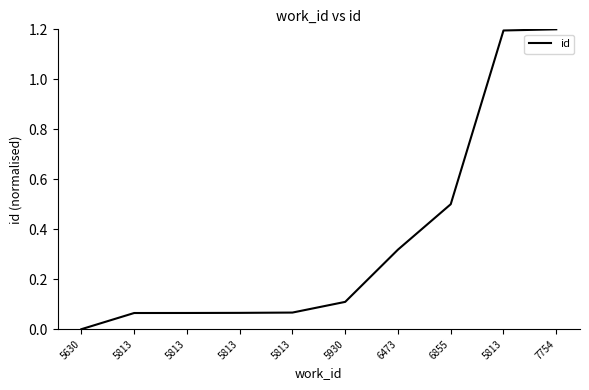

What is the change in value from 5630 to 5813?

+1.2